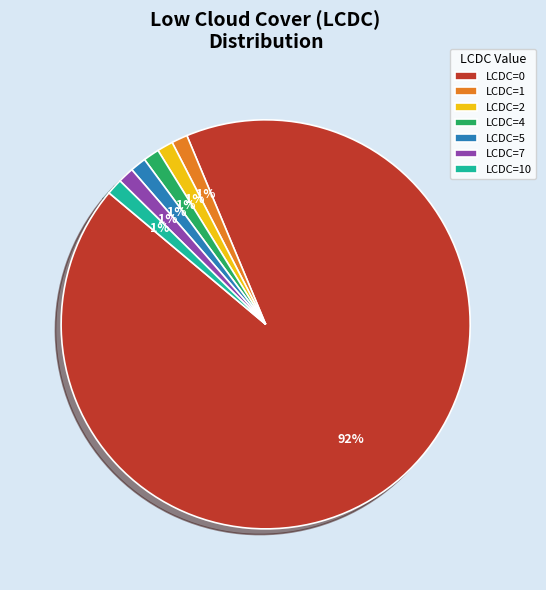

What is the largest slice in the pie chart?

LCDC=0